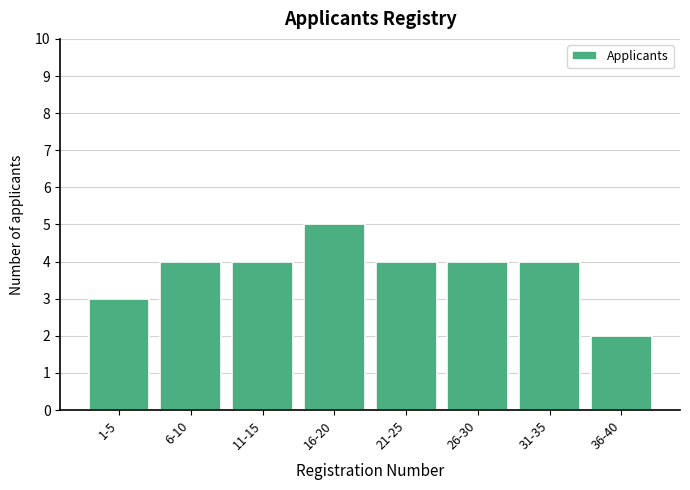

Reading left to right, list all the values displayed in this chart.

3	4	4	5	4	4	4	2